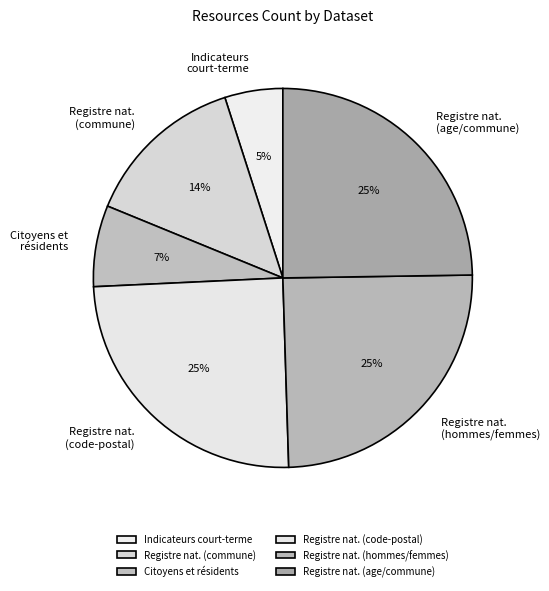

What is the smallest slice in the pie chart?

Indicateurs court-terme